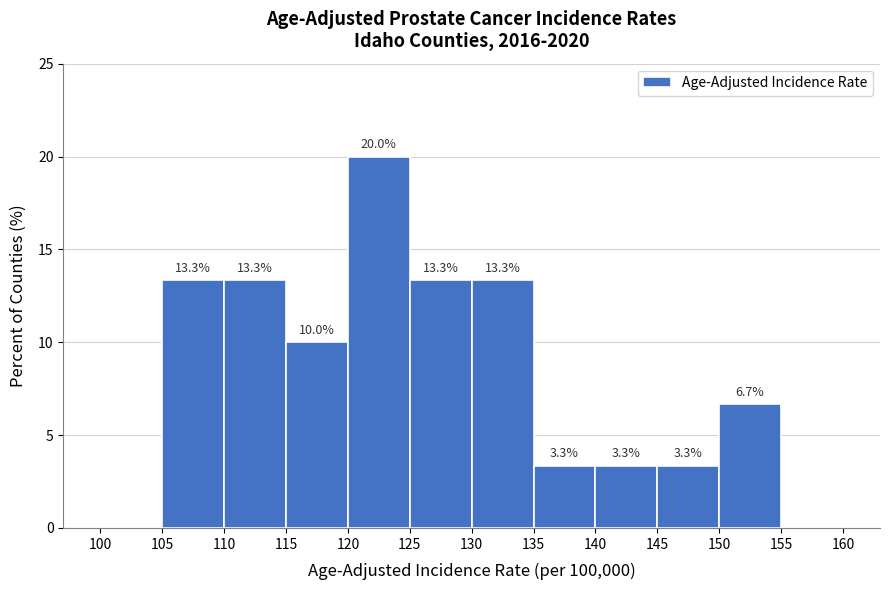

Over which range of the x-axis is the bar tallest?

120 to 125